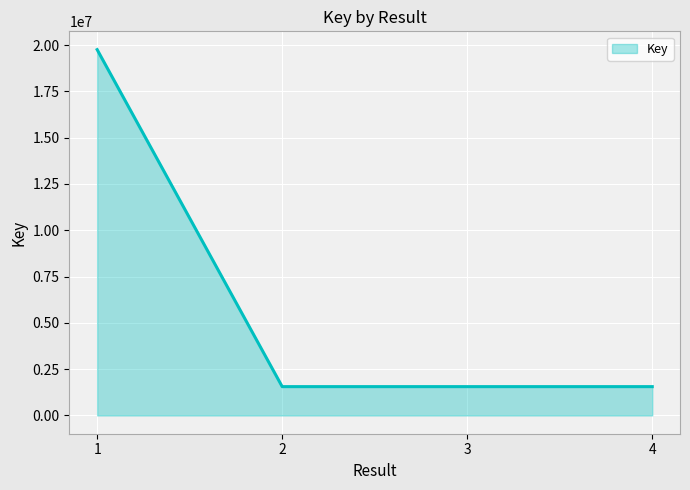

True or false: there are more than 2 points higher than both neighbors.

False